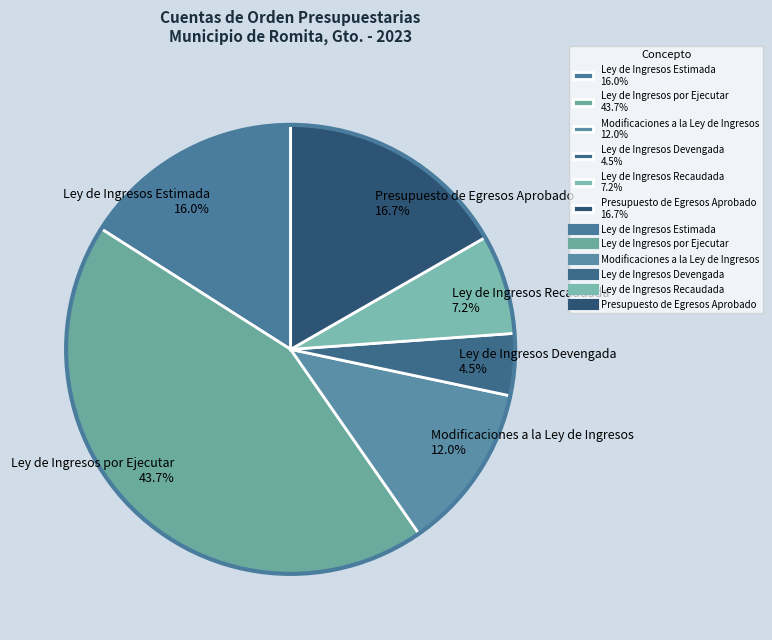

Which category has the biggest portion of the pie?

Ley de Ingresos por Ejecutar